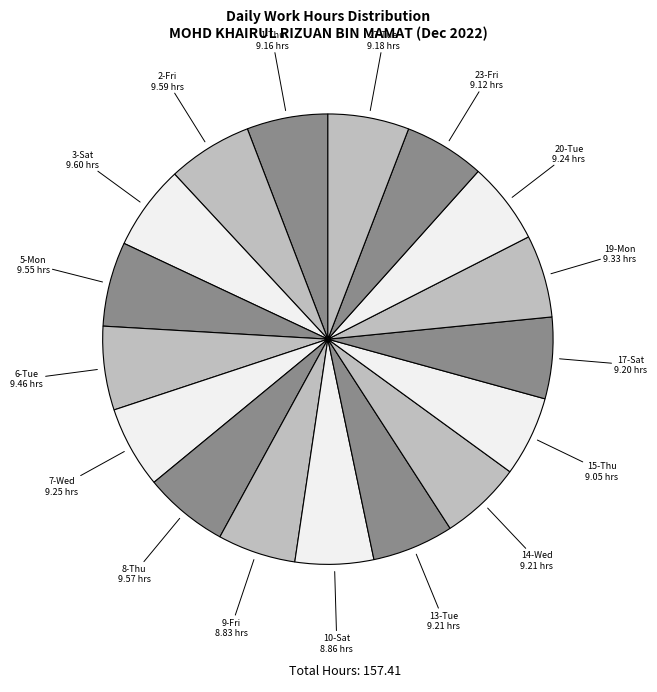

What is the largest slice in the pie chart?

3-Sat